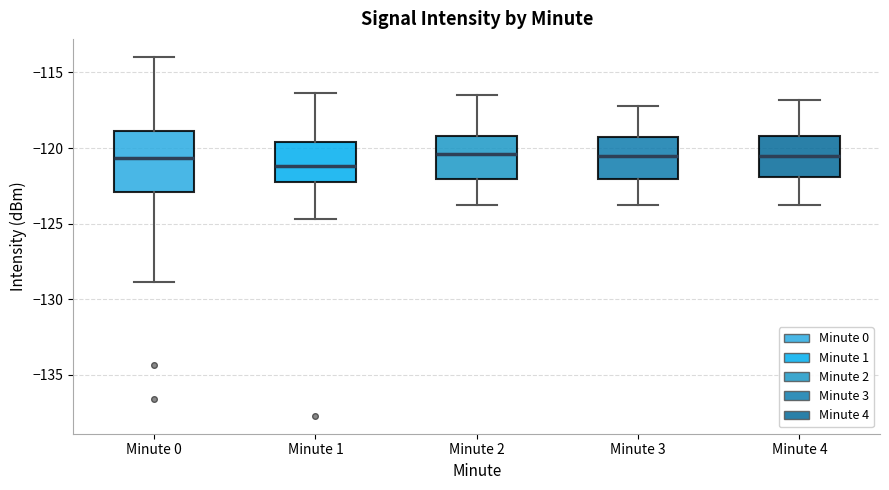

Where is the lower edge of the box for Minute 3 on the y-axis? The values are not printed on the chart, so give them approximately, as read against the axis.

-122.0